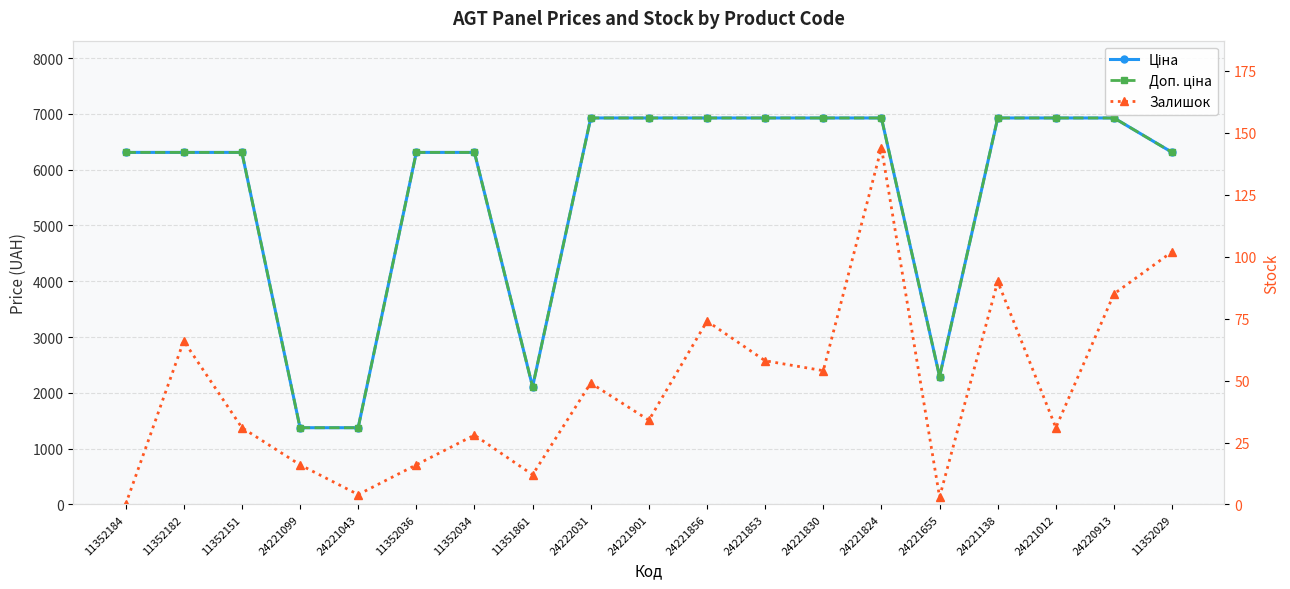

What is the greatest value displayed?

6925.7